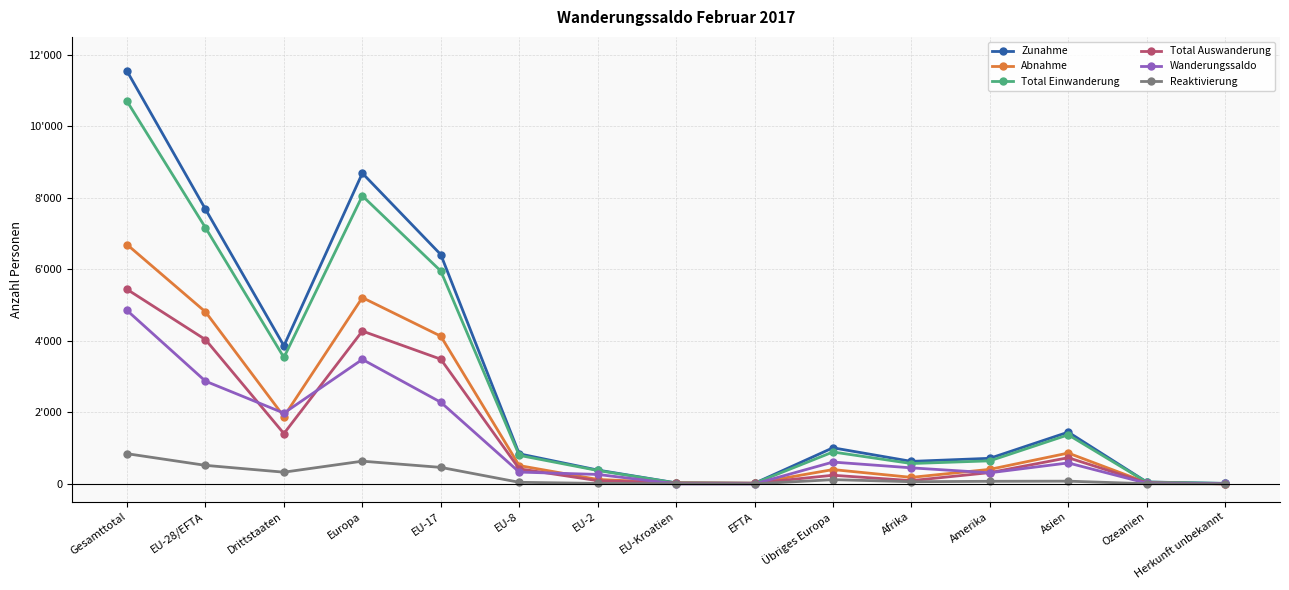

Where is the first local minimum for Abnahme?

Drittstaaten